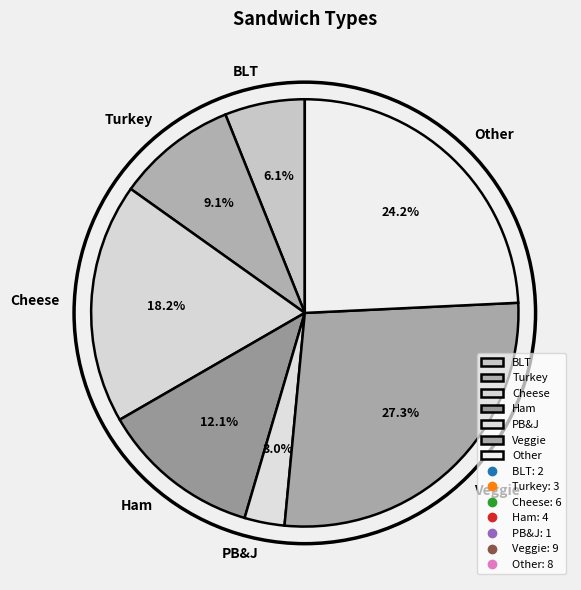

Which slice is the largest?

Veggie